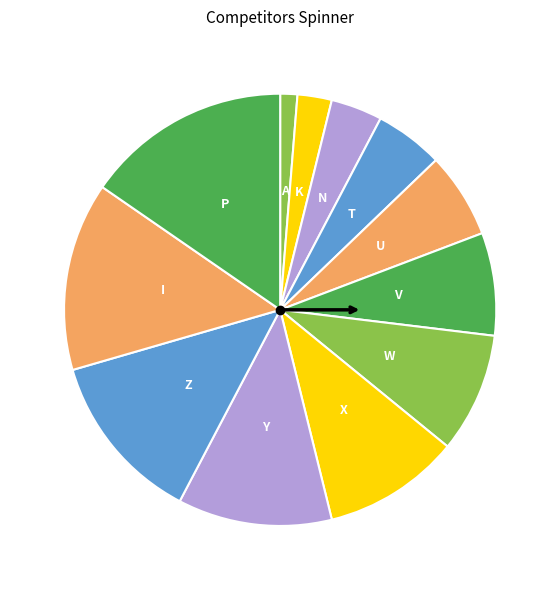

Is there a majority slice in this chart?

No